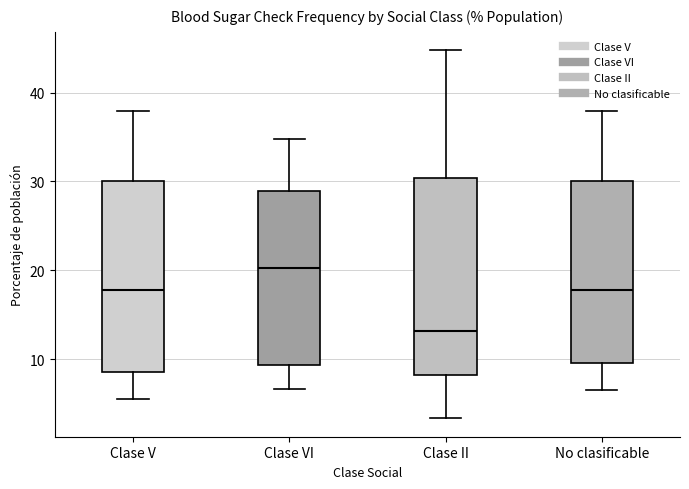

Where is the upper edge of the box for No clasificable on the y-axis? The values are not printed on the chart, so give them approximately, as read against the axis.

30